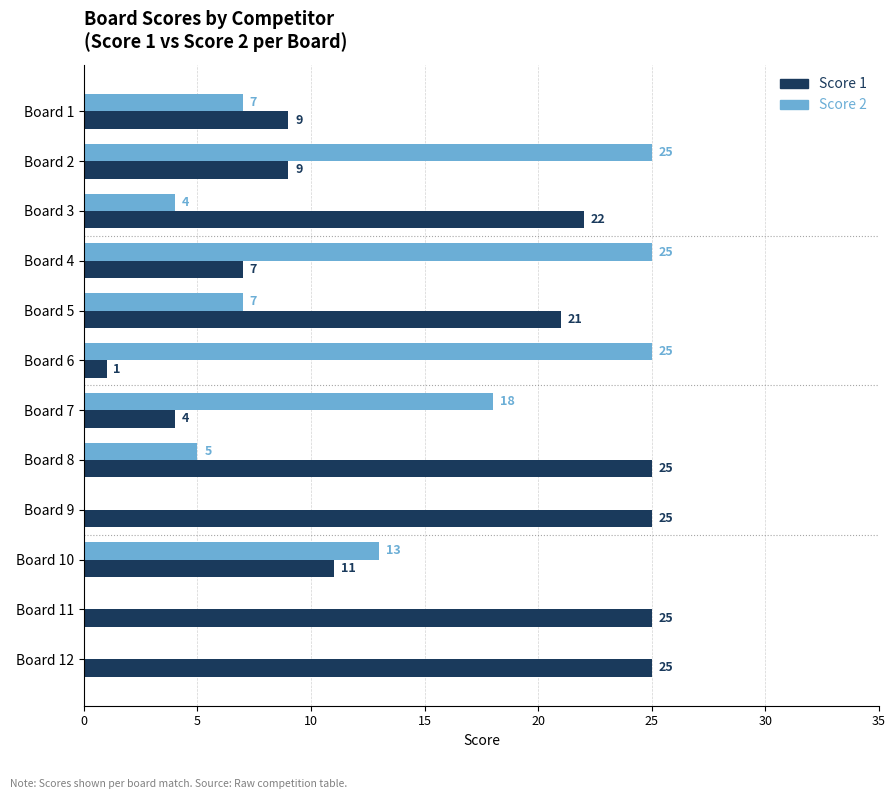

The Score 1 series shows 41 at Board 11. True or false?

False